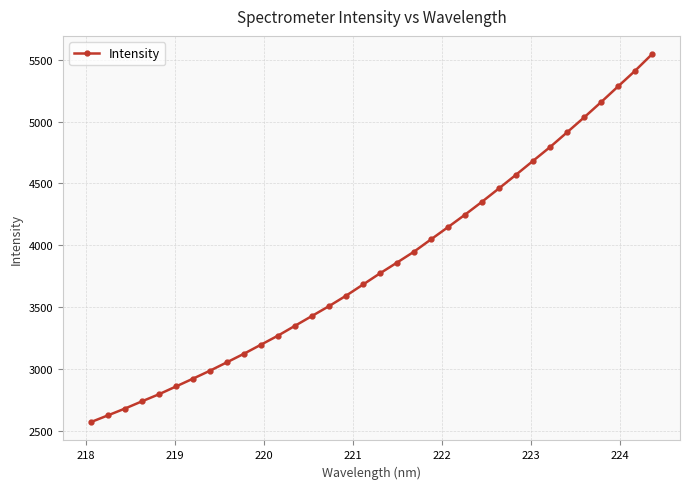

What is the greatest value displayed?

5542.5